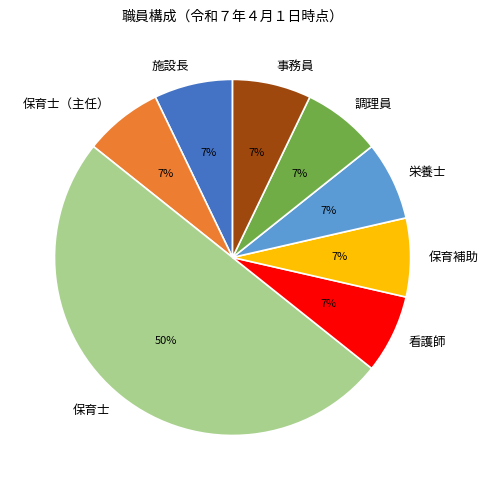

To the nearest percent, what is the difference between the largest and smallest slice percentages?

43%